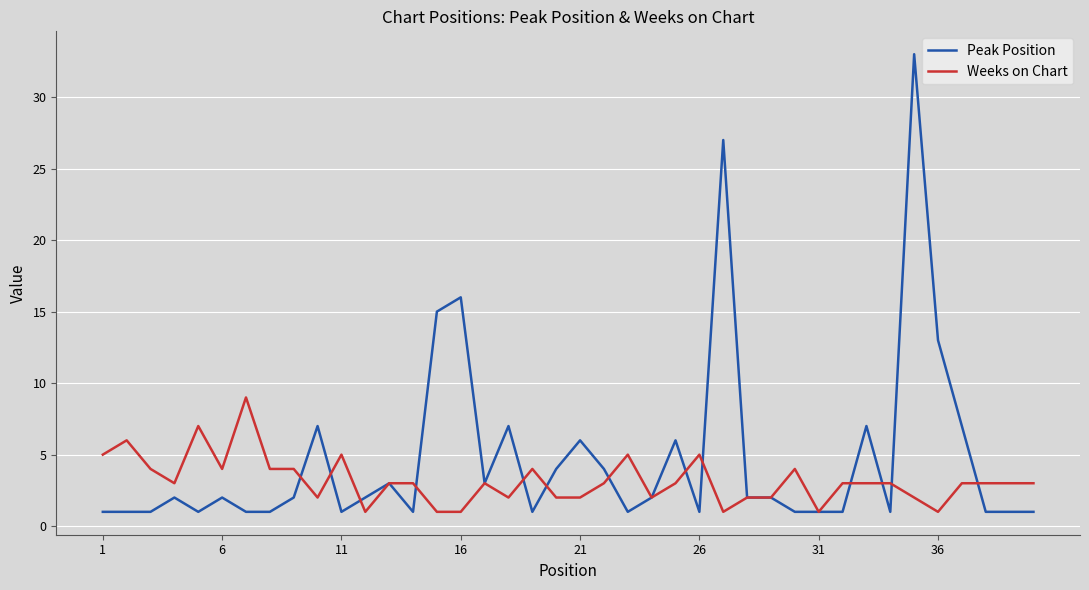

What is the greatest value displayed?

33